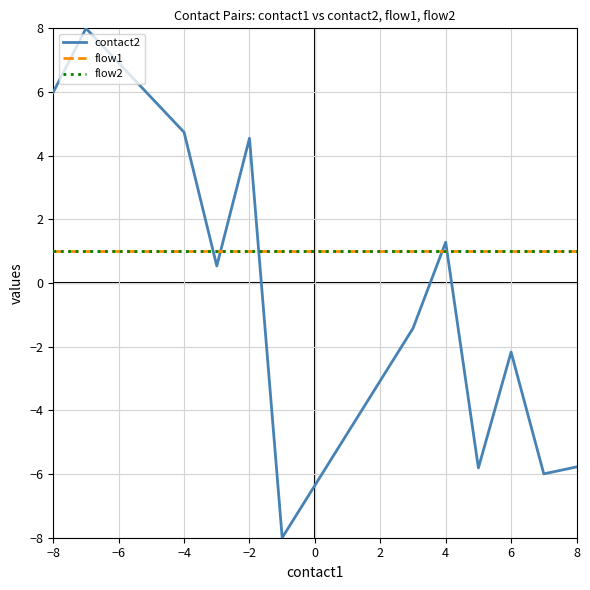

Is this an area chart (filled region under the line)?

No